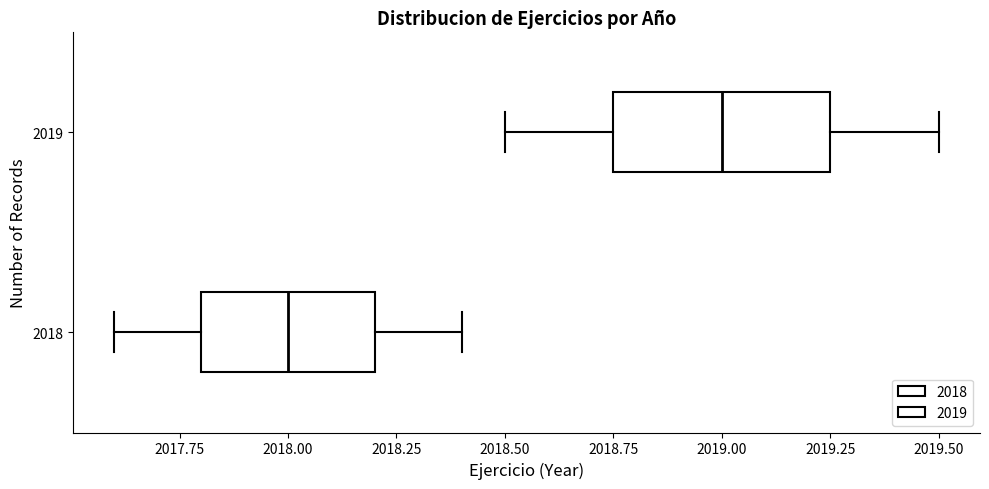

Comparing the boxes themselves (not the whiskers), which one is the widest?

2019